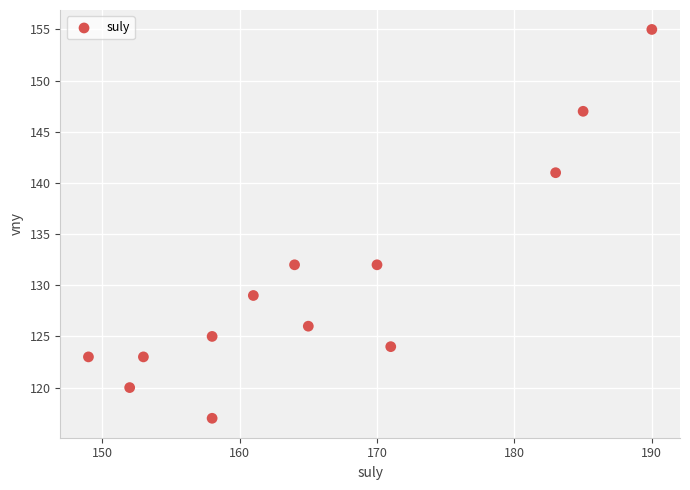

What is the range of X values (max minus min)?

41